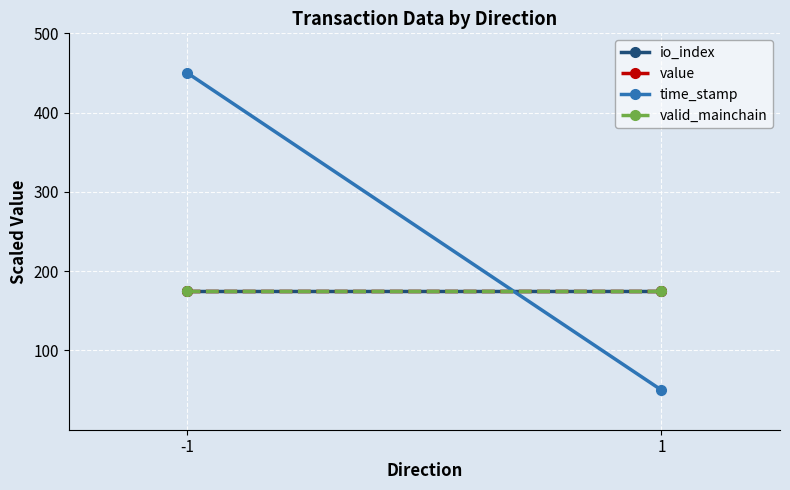

How many lines are shown in the chart?

4